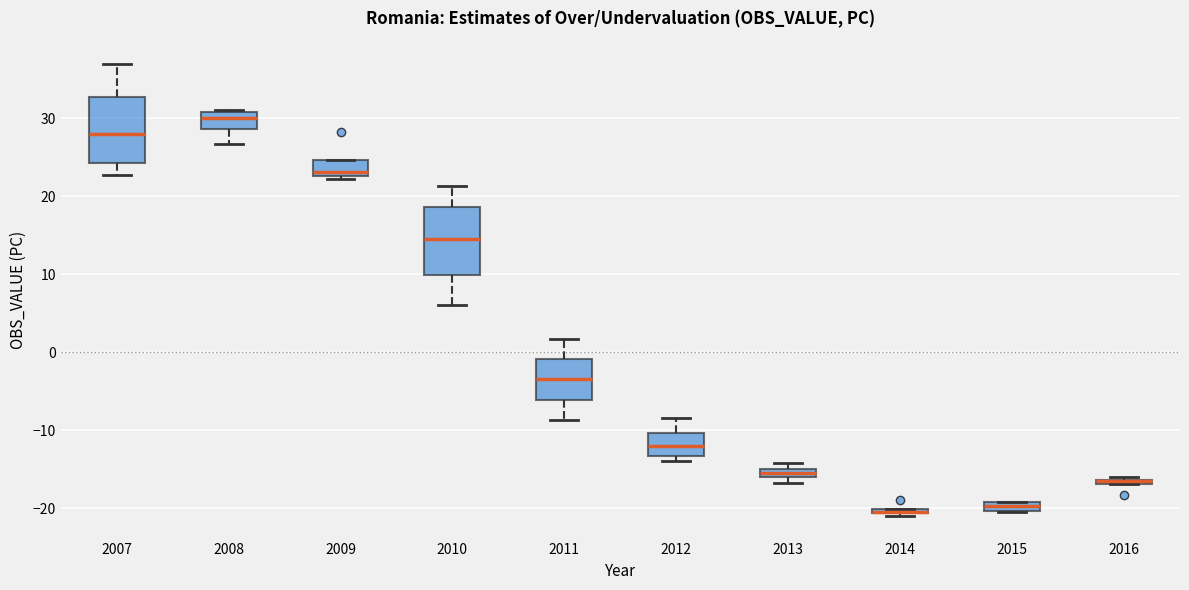

Where is the upper edge of the box at x = 2011 on the y-axis? The values are not printed on the chart, so give them approximately, as read against the axis.

-1